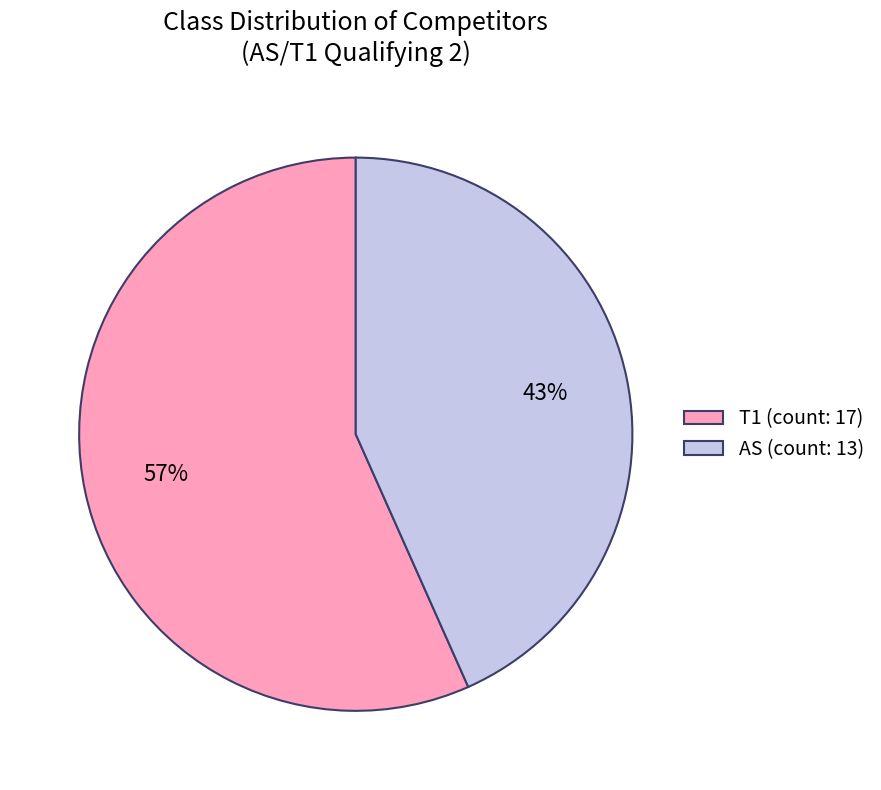

Count the number of slices in the pie.

2